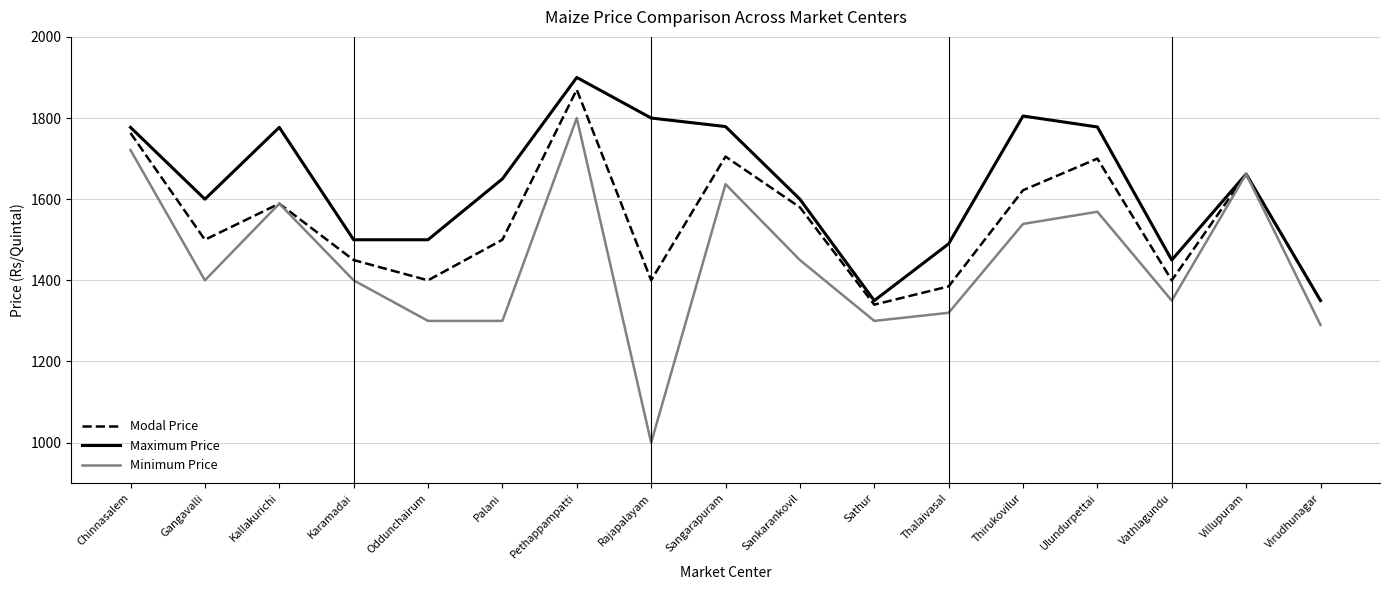

Read the Maximum Price value at Rajapalayam.

1800